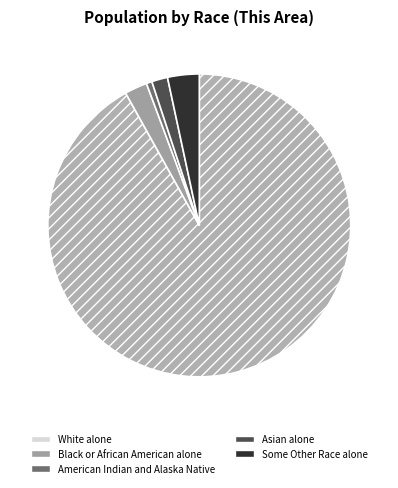

How many segments does this pie chart have?

5